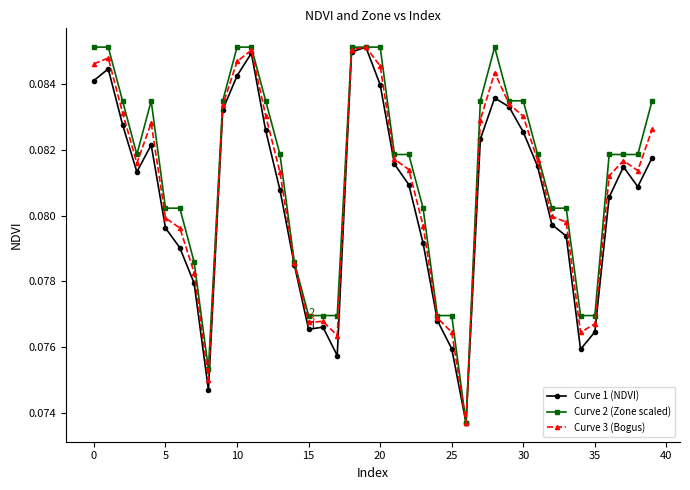

At how many categories does at least one series exceed 0?

40